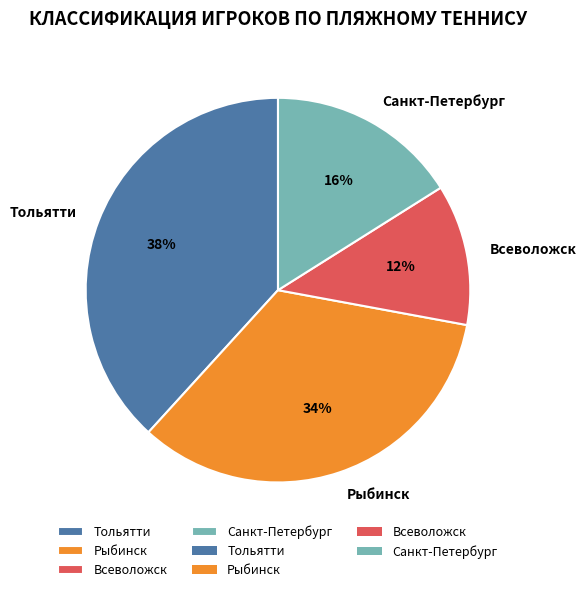

To the nearest percent, what is the average slice percentage?

25%